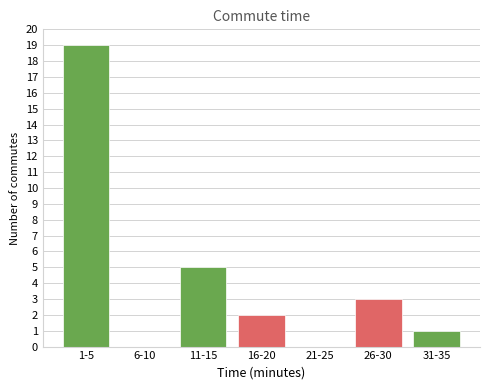

Reading left to right, what are all the values shown in this chart?

1-5=19	6-10=0	11-15=5	16-20=2	21-25=0	26-30=3	31-35=1